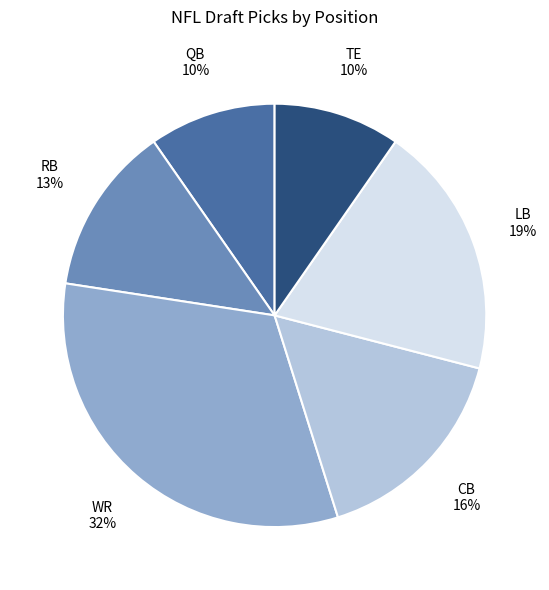

How many segments does this pie chart have?

6